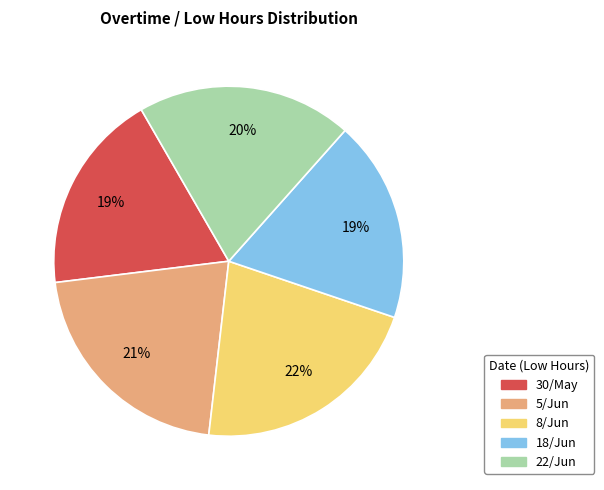

How many slices are in this pie chart?

5